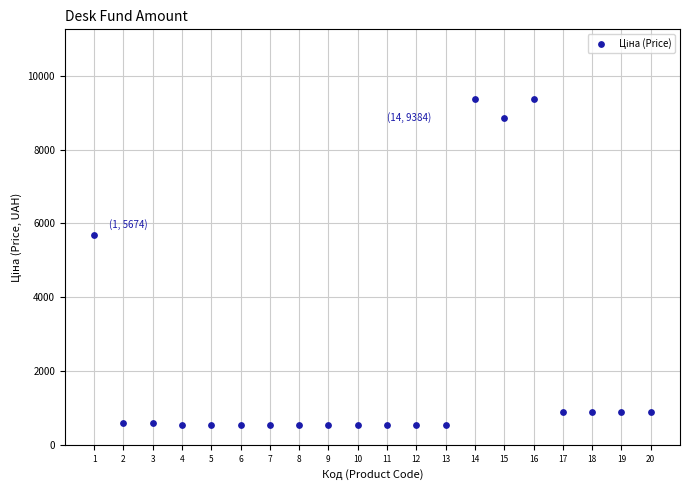

What is the range of X values (max minus min)?

19.0